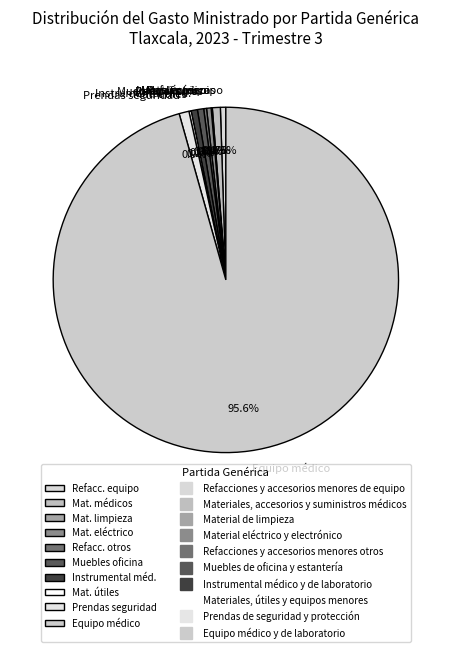

What is the largest slice in the pie chart?

Equipo médico